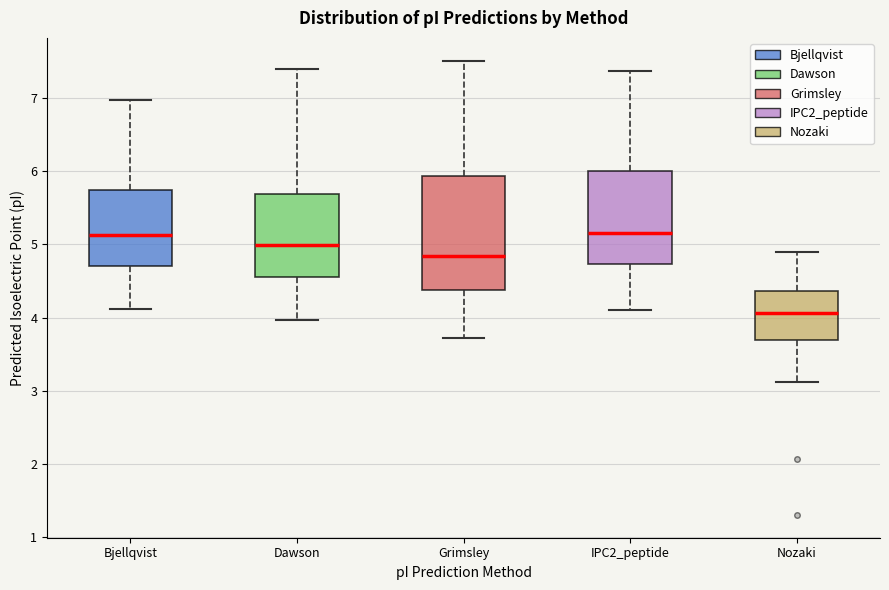

Where does the upper whisker of the box for Dawson end on the y-axis? The values are not printed on the chart, so give them approximately, as read against the axis.

7.4